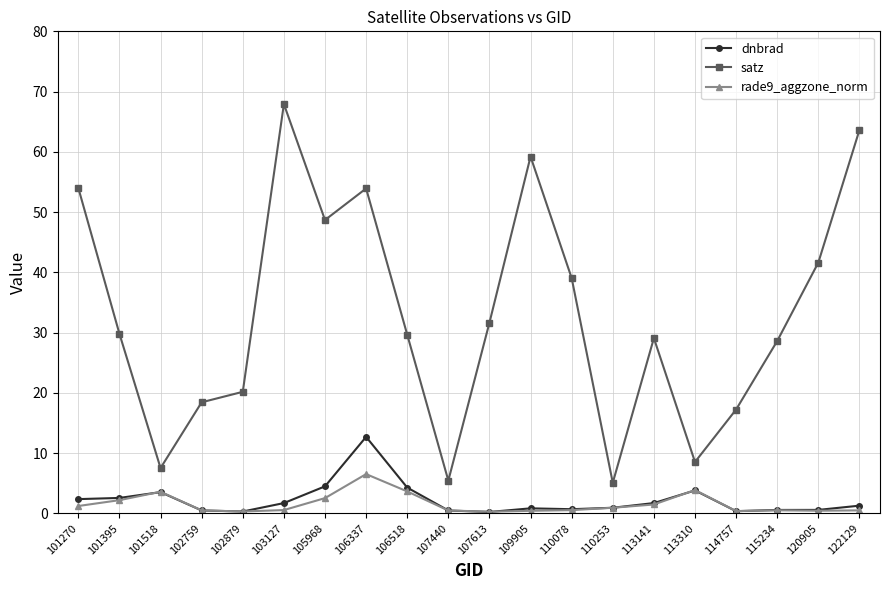

What is the greatest value displayed?

67.9